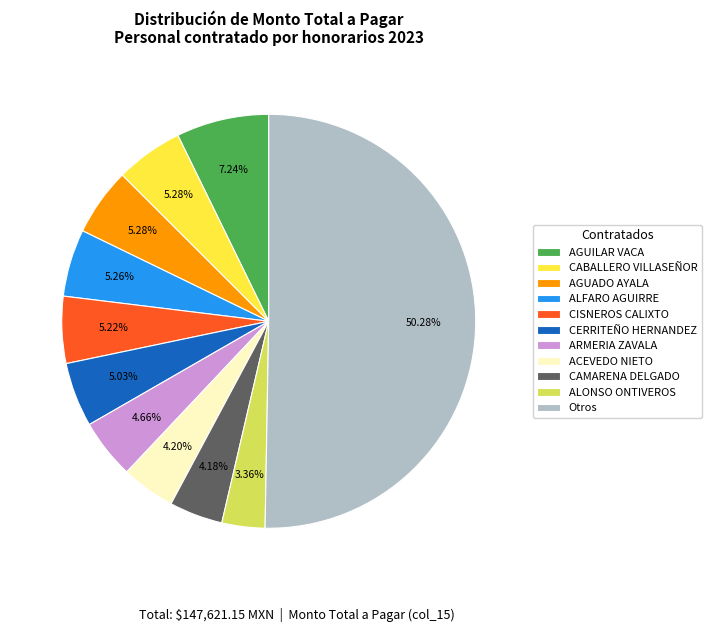

Is the sum of CABALLERO VILLASEÑOR and ACEVEDO NIETO greater than half?

No